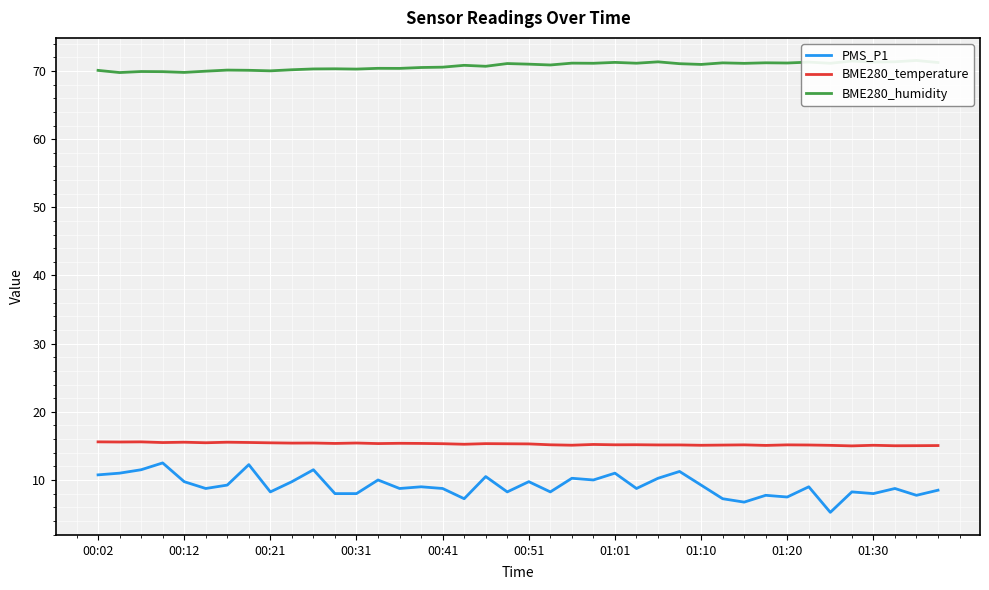

What is the spread (max minus min) of values at 34?

65.9